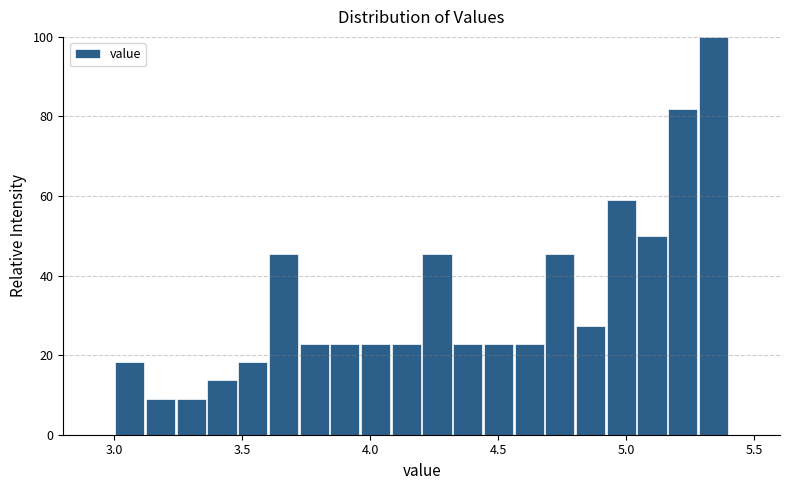

Around what value on the x-axis is the tallest bar? Give the approximate position of its centre, as read against the axis.

5.35